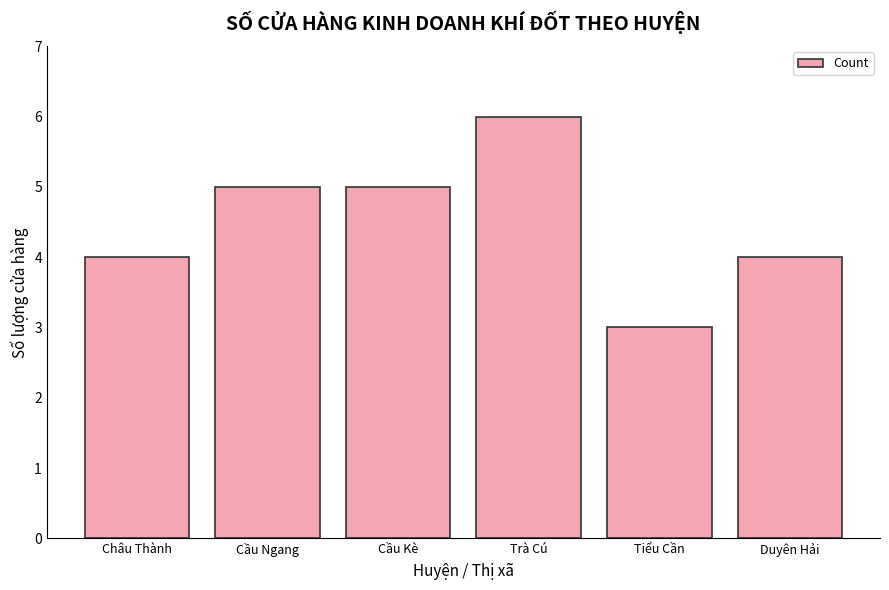

Reading left to right, what are all the values shown in this chart?

4	5	5	6	3	4